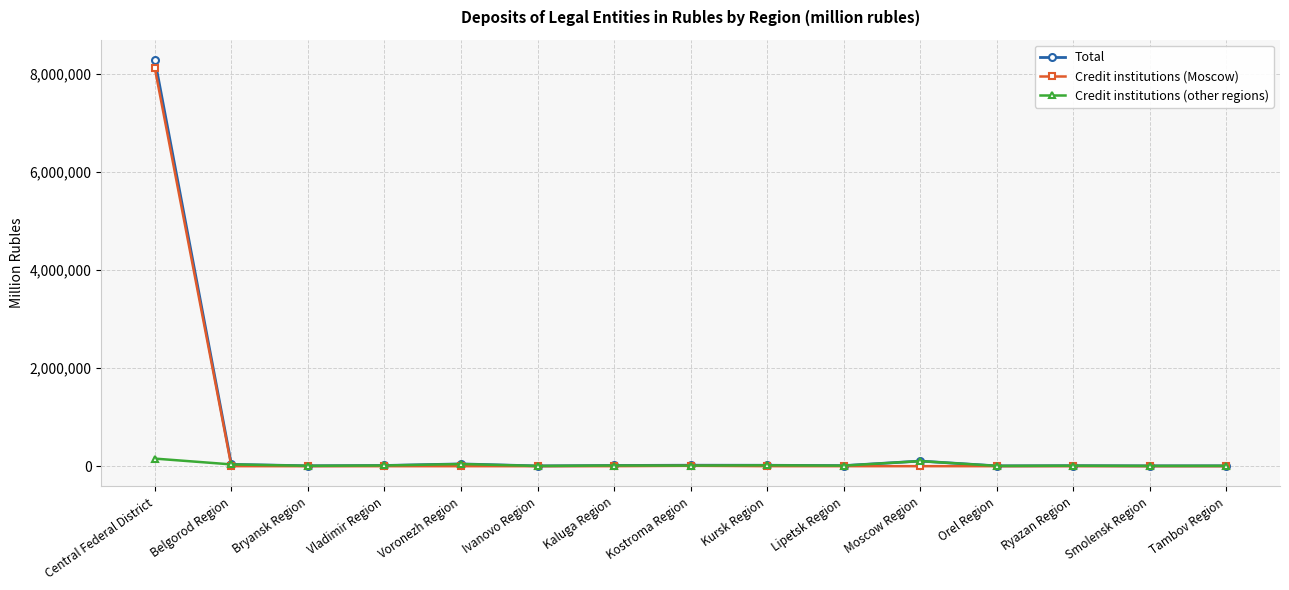

What is the sum of all Credit institutions (other regions) values?

449835